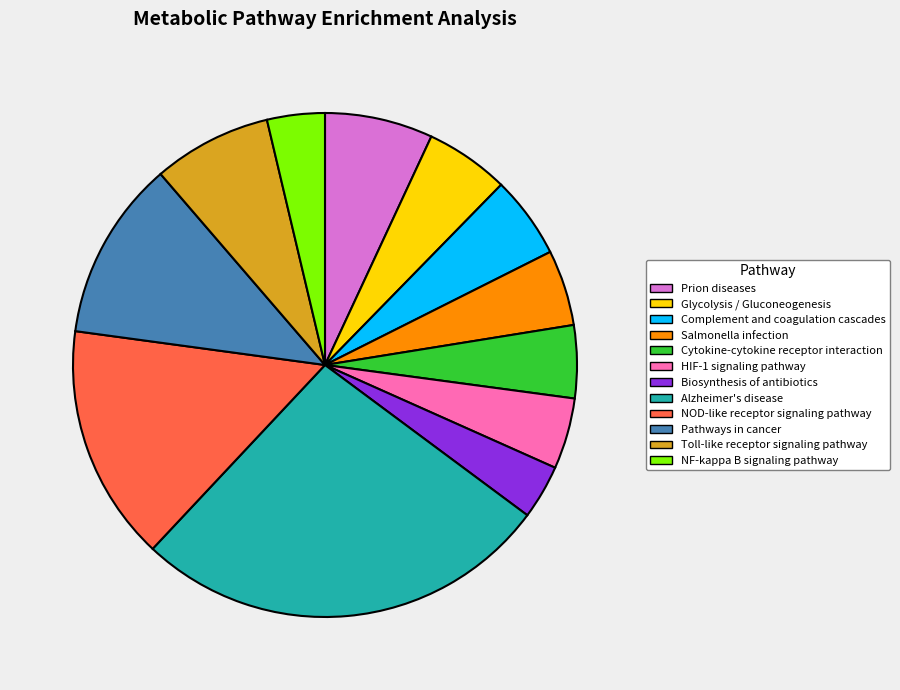

True or false: Biosynthesis of antibiotics accounts for 3% of the total.

True